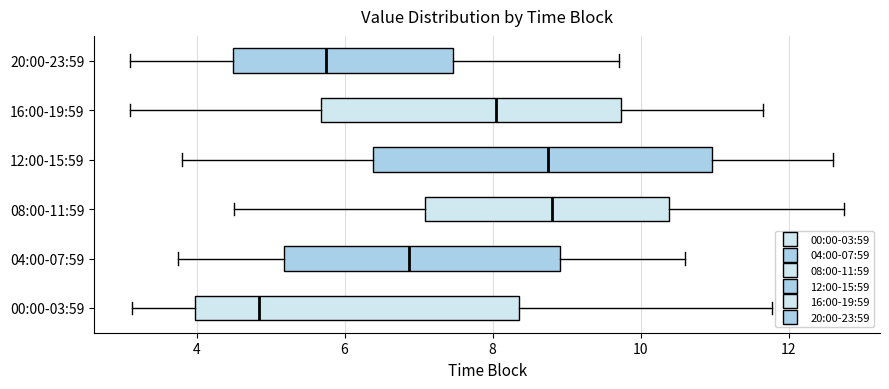

Which box's median line is the furthest to the left?

00:00-03:59